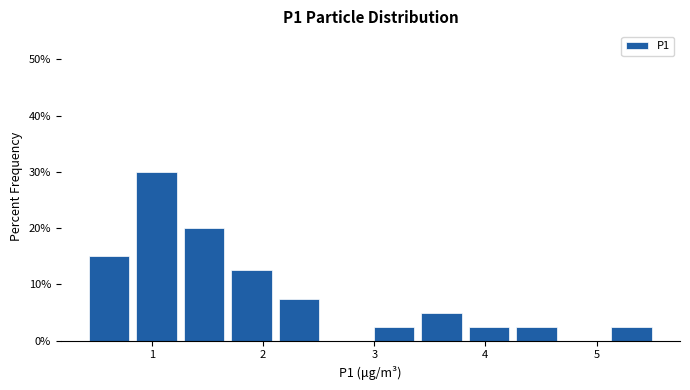

Over which range of the x-axis is the bar tallest?

0.8 to 1.3